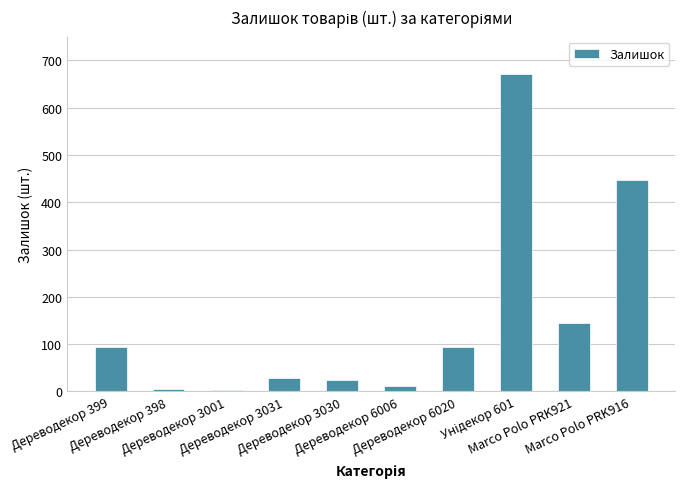

What is the label of the 7th bar from the right?

Дереводекор 3031